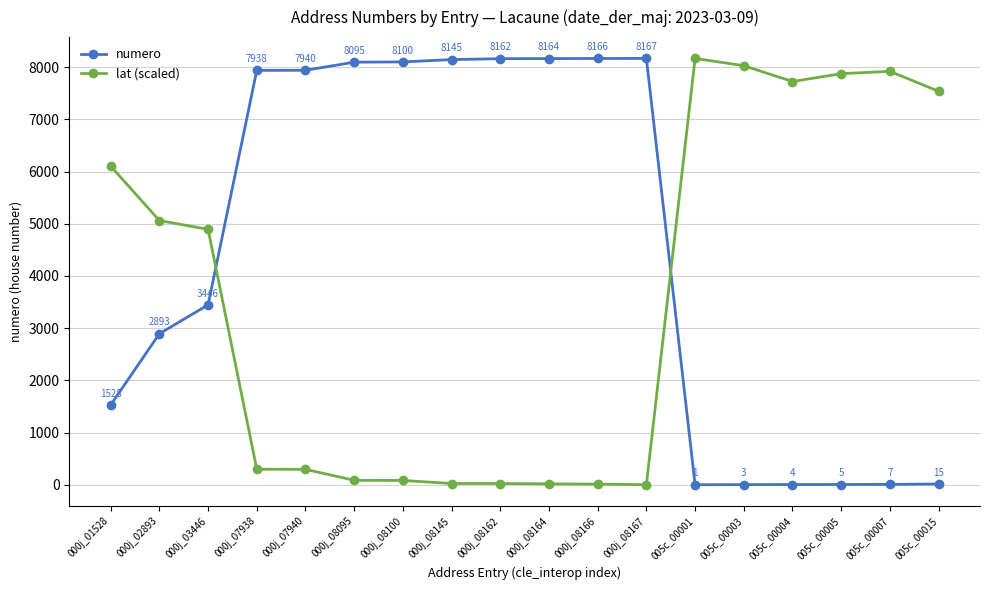

What is the minimum value for numero?

1.0